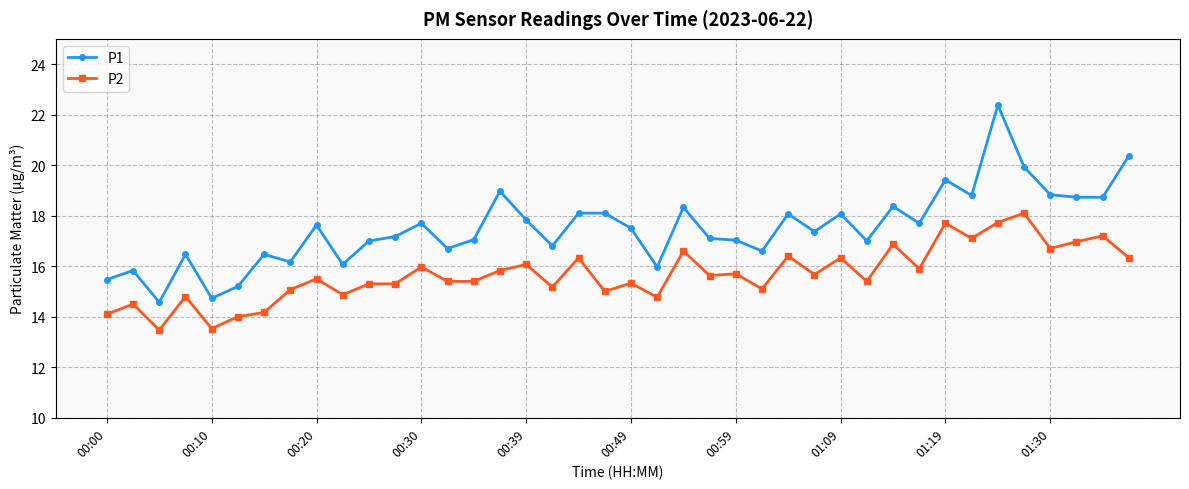

Count the number of categories in the chart.

40